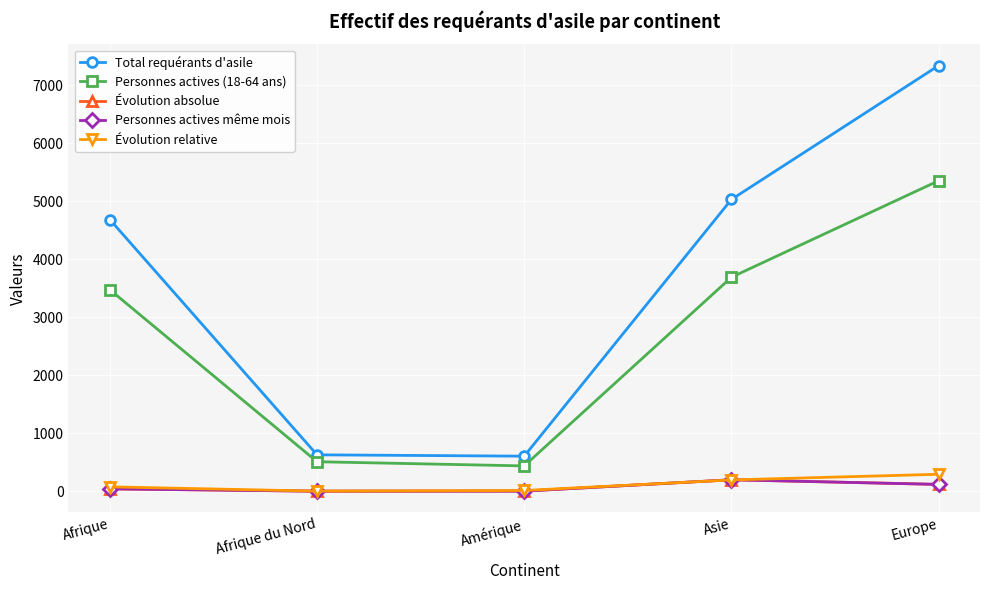

What is the difference between the maximum and minimum values in the Évolution relative series?

291